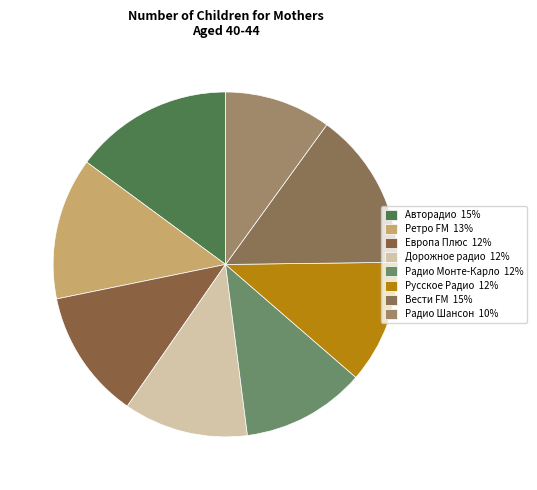

How many slices are in this pie chart?

8